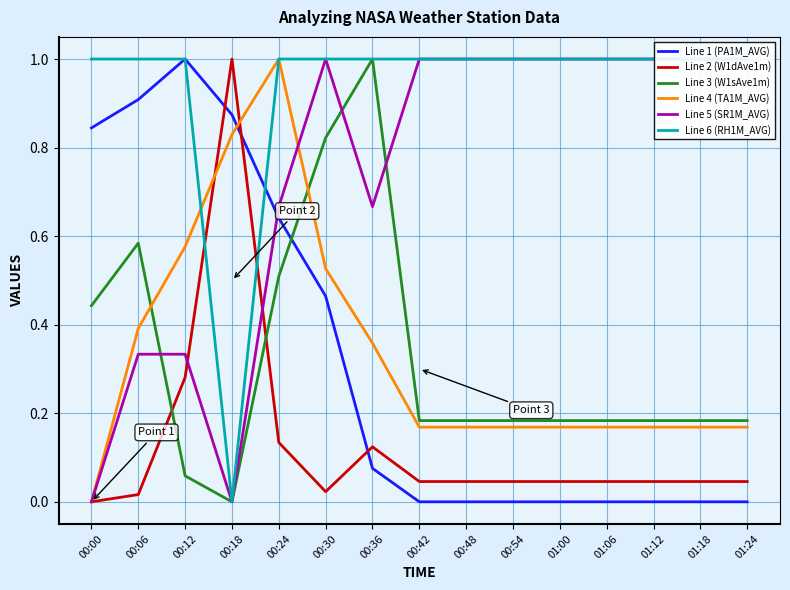

True or false: Line 1 (PA1M_AVG) has a value of 0.5 at 00:18.

False